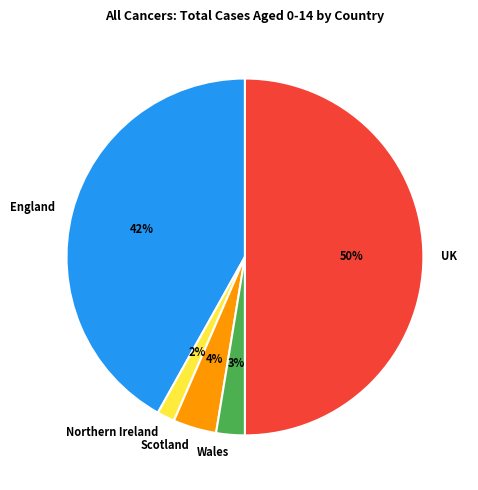

Is Scotland the majority of the pie?

No